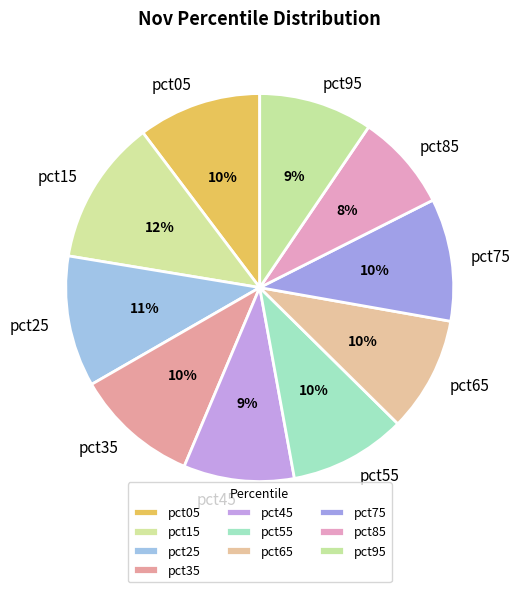

To the nearest percent, what portion does pct15 represent?

12%